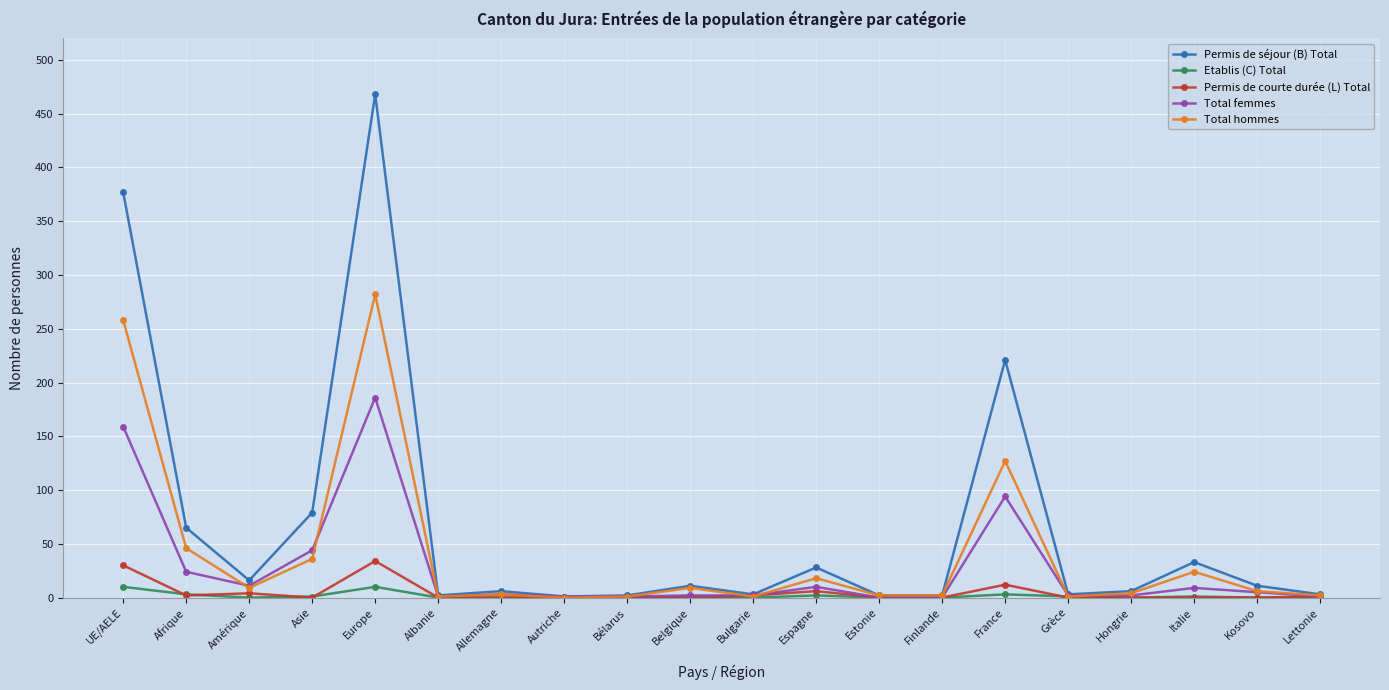

True or false: Total femmes has more than 0 interior local peaks.

True